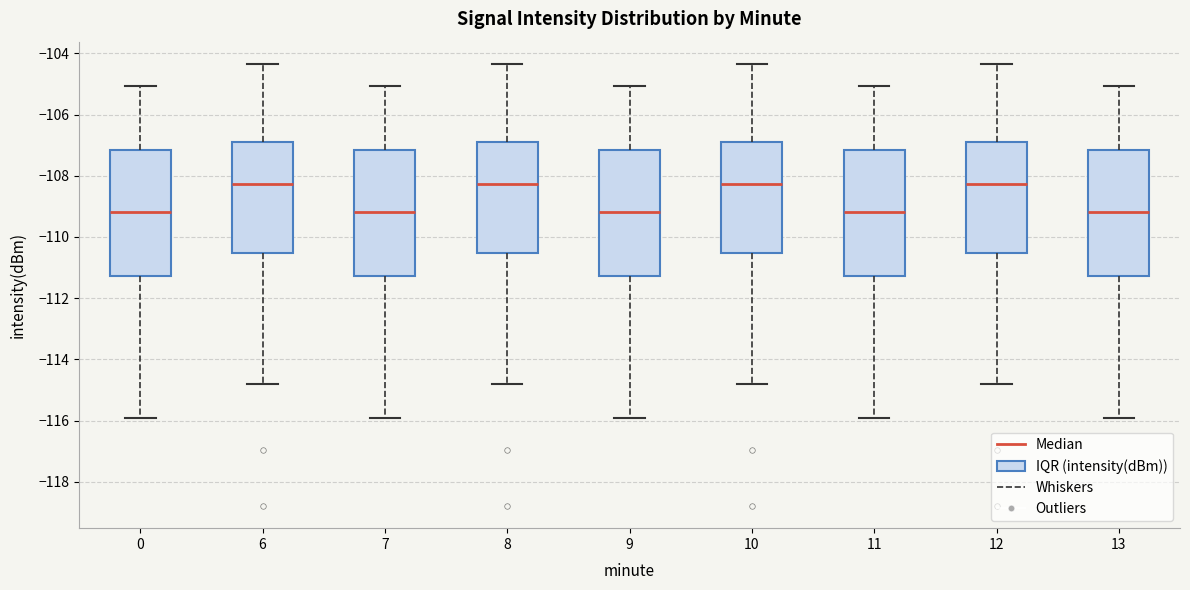

Reading left to right, transcribe this box plot: for each box, give where its median line is, the range the box spans, and where its two whiskers end, as read against the y-axis. The values are not printed on the chart, so give them approximately, as read against the axis.

0: median -109.2, box -111.2 to -107.2, whiskers -116.0 to -105.0
6: median -108.2, box -110.6 to -106.8, whiskers -114.8 to -104.4
7: median -109.2, box -111.2 to -107.2, whiskers -116.0 to -105.0
8: median -108.2, box -110.6 to -106.8, whiskers -114.8 to -104.4
9: median -109.2, box -111.2 to -107.2, whiskers -116.0 to -105.0
10: median -108.2, box -110.6 to -106.8, whiskers -114.8 to -104.4
11: median -109.2, box -111.2 to -107.2, whiskers -116.0 to -105.0
12: median -108.2, box -110.6 to -106.8, whiskers -114.8 to -104.4
13: median -109.2, box -111.2 to -107.2, whiskers -116.0 to -105.0